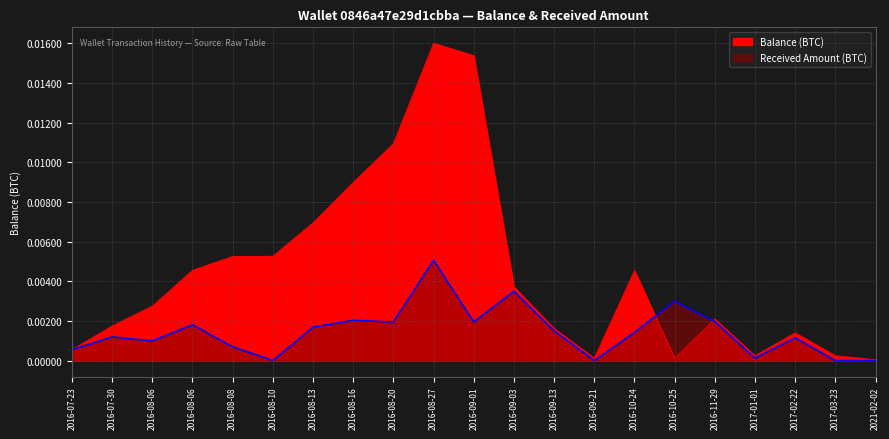

How many interior local valleys does the Balance (BTC) series have?

3